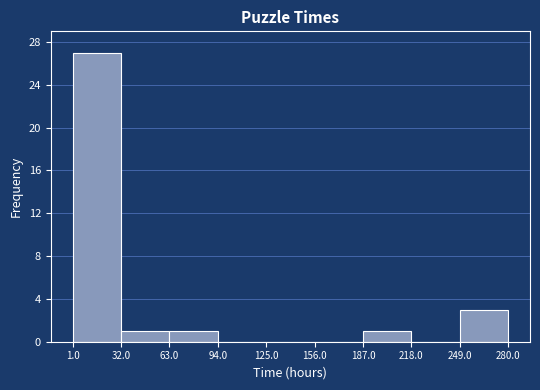

Reading left to right, list every bar in this chart as the range it spans on the x-axis followed by its height. The values are not printed on the chart, so give them approximately, as read against the axis.

1.0 to 32.0: 27
32.0 to 63.0: 1
63.0 to 94.0: 1
94.0 to 125.0: 0
125.0 to 156.0: 0
156.0 to 187.0: 0
187.0 to 218.0: 1
218.0 to 249.0: 0
249.0 to 280.0: 3